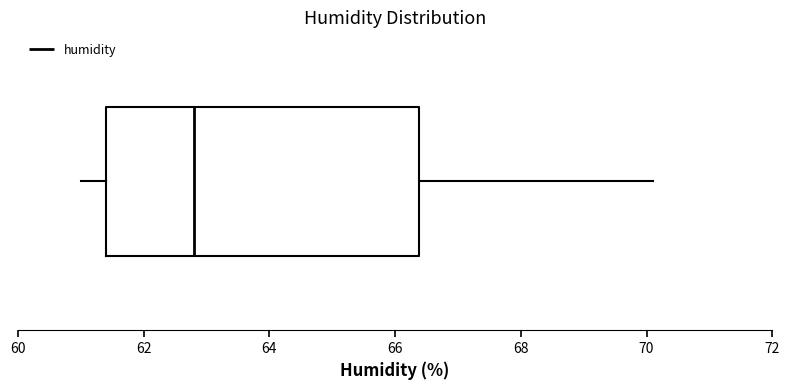

Where does the median line of the box sit on the x-axis? The values are not printed on the chart, so give them approximately, as read against the axis.

62.8